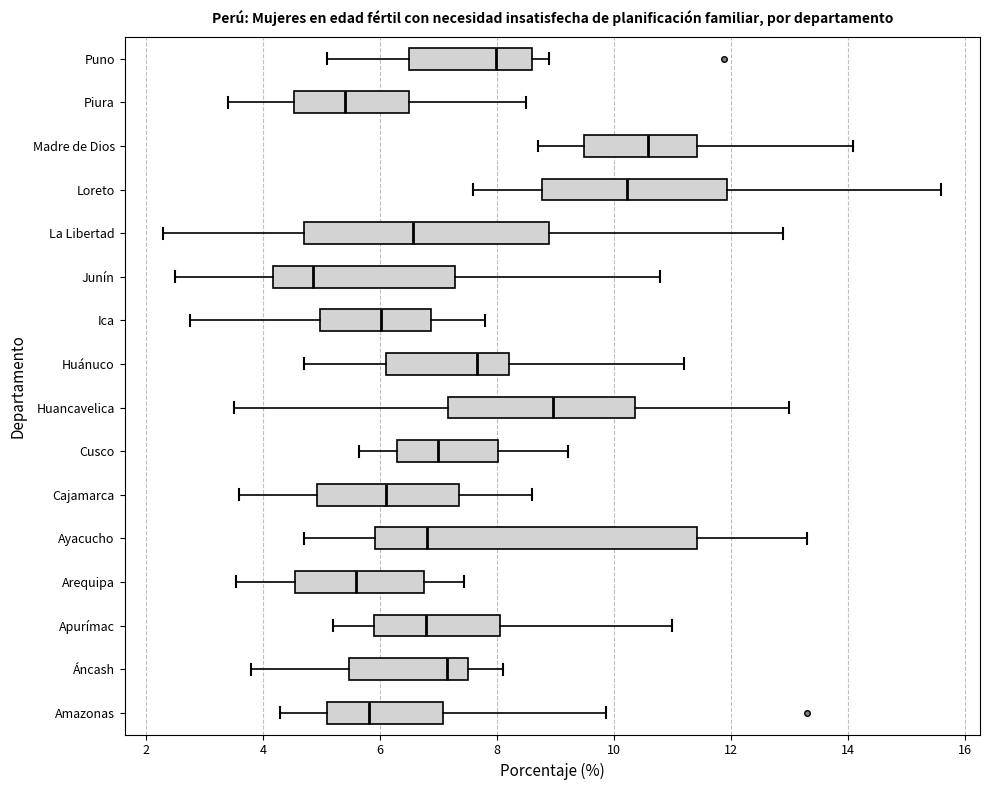

Reading bottom to top, transcribe this box plot: for each box, give where its median line is, the range the box spans, and where its two whiskers end, as read against the x-axis. The values are not printed on the chart, so give them approximately, as read against the axis.

Amazonas: median 5.8, box 5.2 to 7.0, whiskers 4.2 to 9.8
Áncash: median 7.2, box 5.4 to 7.6, whiskers 3.8 to 8.2
Apurímac: median 6.8, box 6.0 to 8.0, whiskers 5.2 to 11.0
Arequipa: median 5.6, box 4.6 to 6.8, whiskers 3.6 to 7.4
Ayacucho: median 6.8, box 6.0 to 11.4, whiskers 4.8 to 13.4
Cajamarca: median 6.2, box 5.0 to 7.4, whiskers 3.6 to 8.6
Cusco: median 7.0, box 6.4 to 8.0, whiskers 5.6 to 9.2
Huancavelica: median 9.0, box 7.2 to 10.4, whiskers 3.6 to 13.0
Huánuco: median 7.6, box 6.2 to 8.2, whiskers 4.8 to 11.2
Ica: median 6.0, box 5.0 to 6.8, whiskers 2.8 to 7.8
Junín: median 4.8, box 4.2 to 7.2, whiskers 2.6 to 10.8
La Libertad: median 6.6, box 4.8 to 9.0, whiskers 2.4 to 13.0
Loreto: median 10.2, box 8.8 to 12.0, whiskers 7.6 to 15.6
Madre de Dios: median 10.6, box 9.6 to 11.4, whiskers 8.8 to 14.2
Piura: median 5.4, box 4.6 to 6.6, whiskers 3.4 to 8.6
Puno: median 8.0, box 6.6 to 8.6, whiskers 5.2 to 9.0